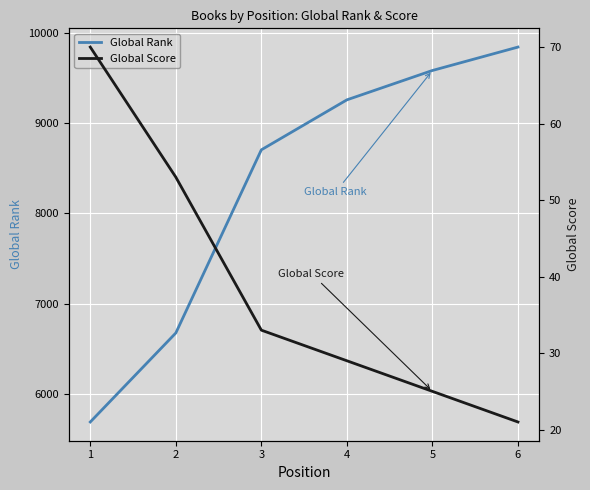

List the series in order of their peak value, highest first.

Global Rank, Global Score